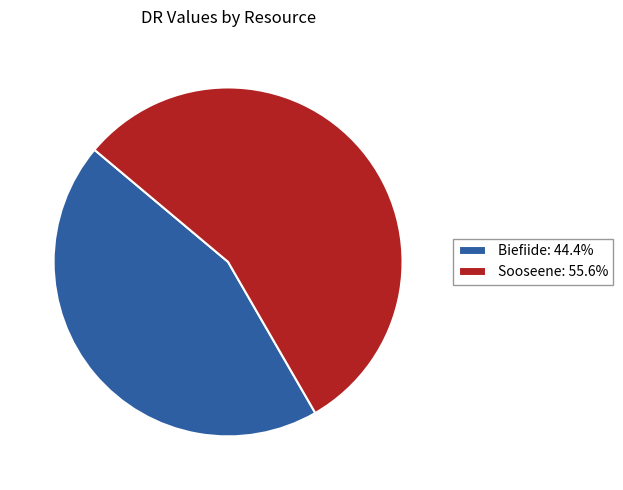

Count the number of slices in the pie.

2